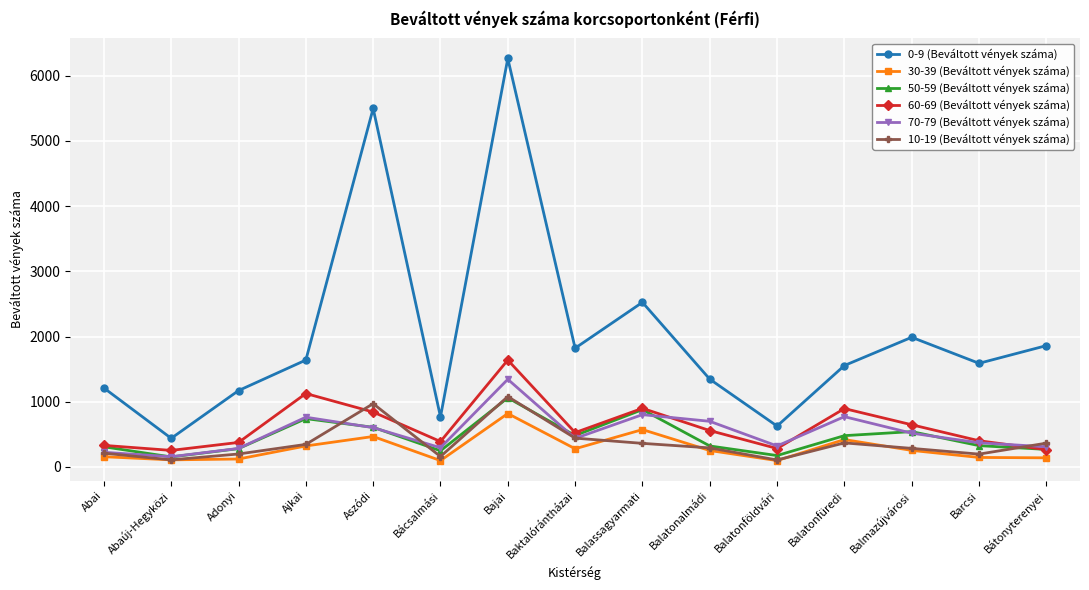

How many lines are shown in the chart?

6